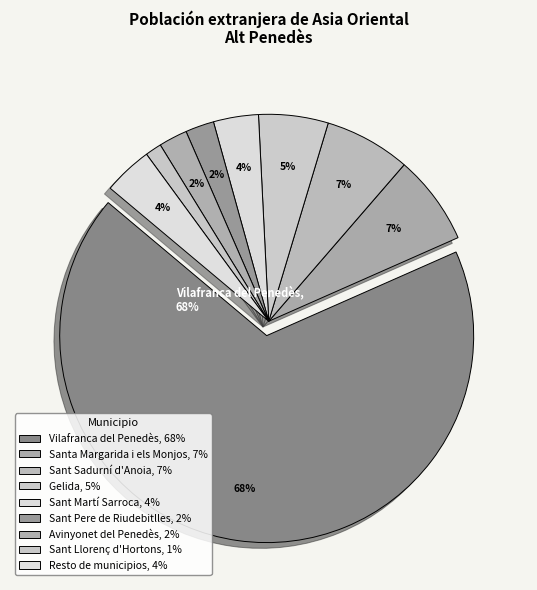

True or false: Avinyonet del Penedès accounts for 16% of the total.

False